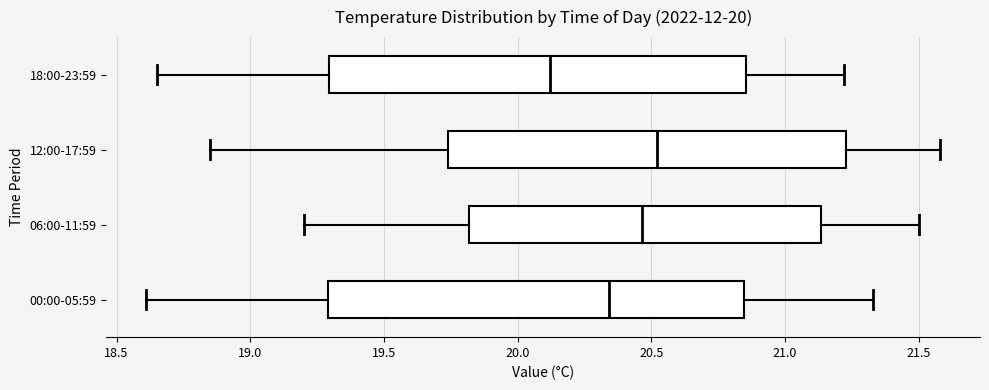

Reading bottom to top, transcribe this box plot: for each box, give where its median line is, the range the box spans, and where its two whiskers end, as read against the x-axis. The values are not printed on the chart, so give them approximately, as read against the axis.

00:00-05:59: median 20.35, box 19.30 to 20.85, whiskers 18.60 to 21.35
06:00-11:59: median 20.45, box 19.80 to 21.15, whiskers 19.20 to 21.50
12:00-17:59: median 20.50, box 19.75 to 21.25, whiskers 18.85 to 21.60
18:00-23:59: median 20.10, box 19.30 to 20.85, whiskers 18.65 to 21.20